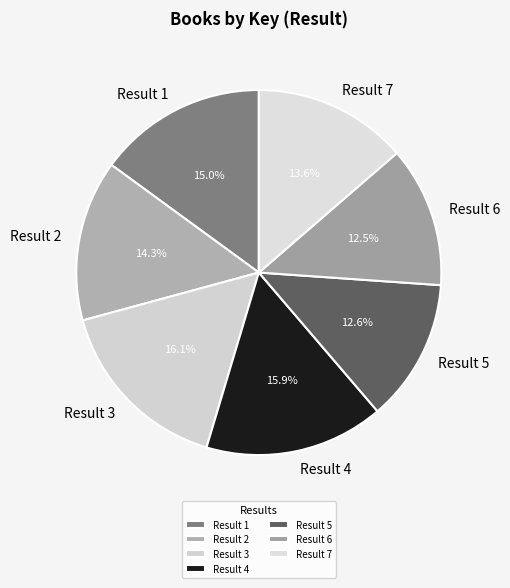

Count the number of slices in the pie.

7